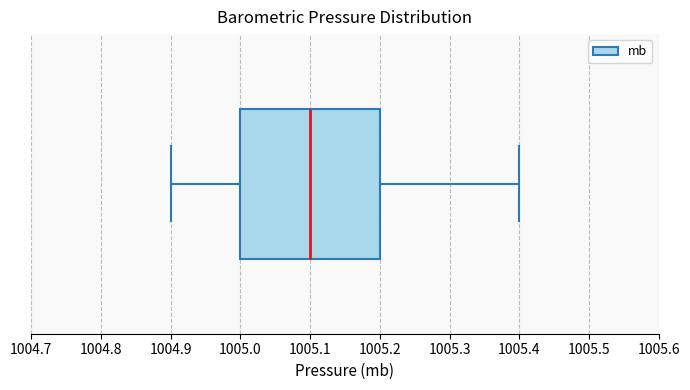

Where does the right whisker of the box end on the x-axis? The values are not printed on the chart, so give them approximately, as read against the axis.

1005.4